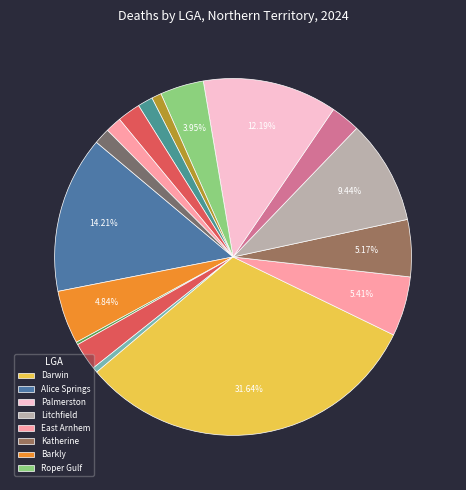

Is there a majority slice in this chart?

No